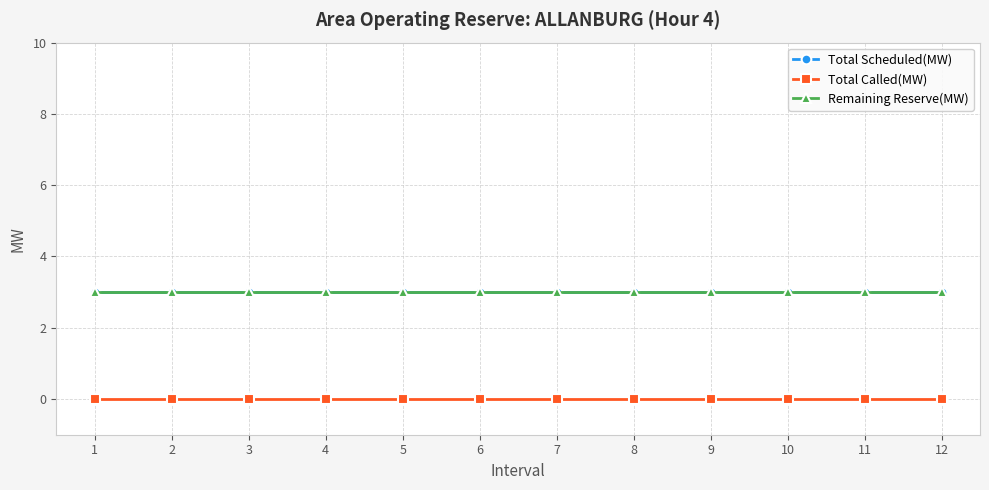

List the labels in order of Remaining Reserve(MW) value, largest first.

1, 2, 3, 4, 5, 6, 7, 8, 9, 10, 11, 12